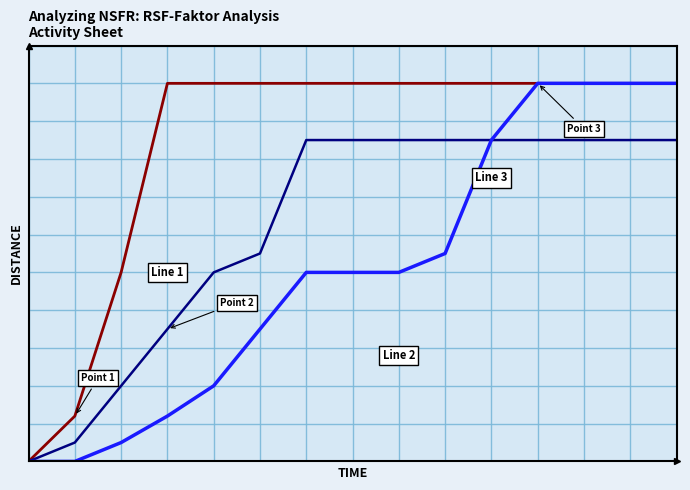

Does the chart display data point markers on the line(s)?

No